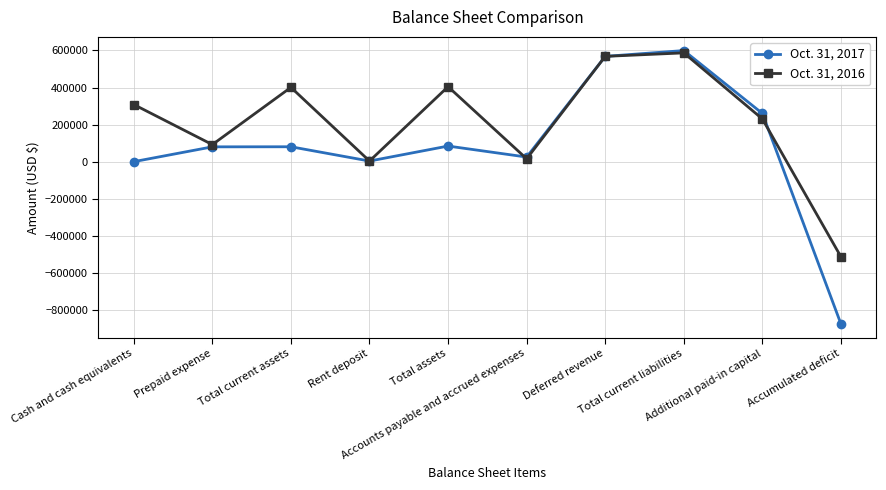

Which series has the widest spread of values?

Oct. 31, 2017